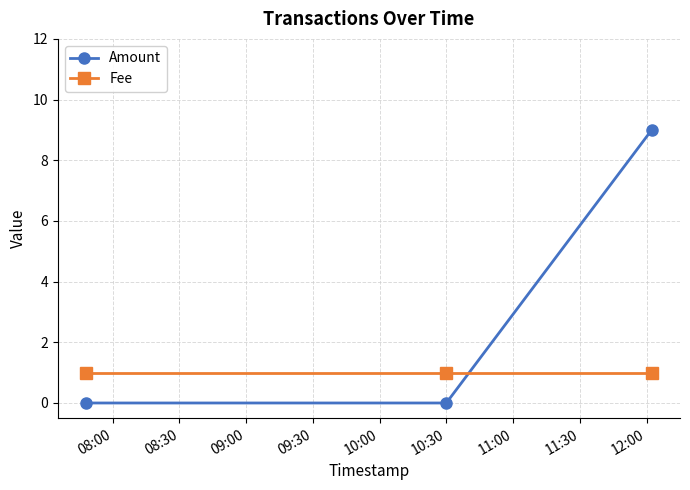

What is the highest value of the Amount series?

9